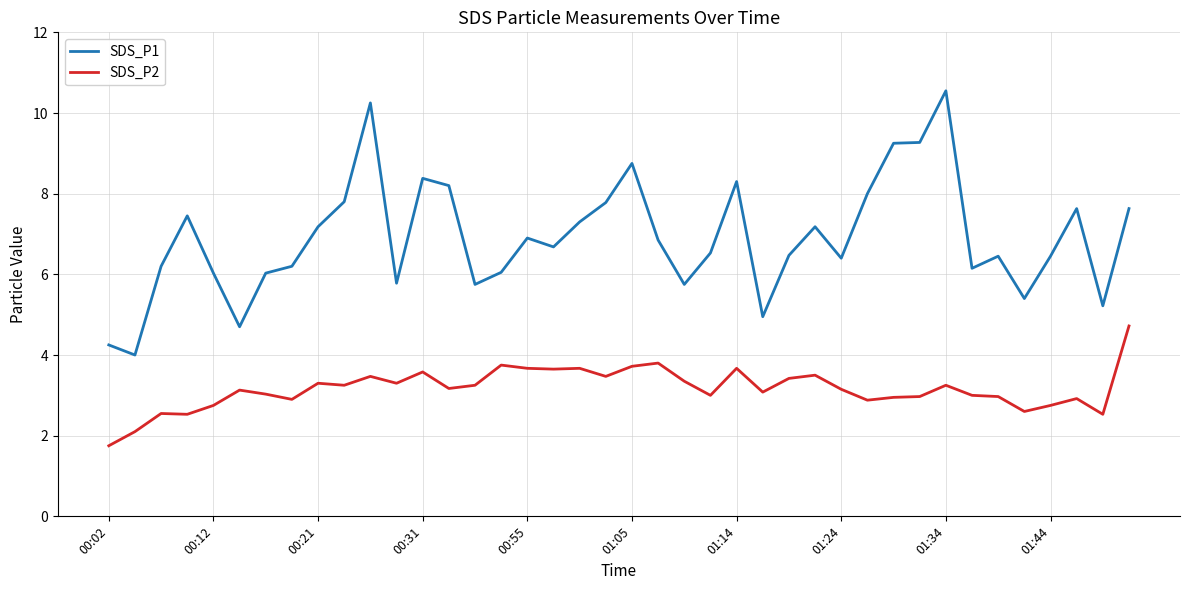

List the series in order of their overall mean, lowest first.

SDS_P2, SDS_P1